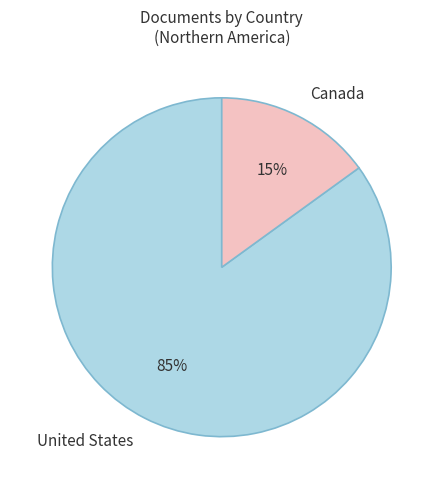

To the nearest percent, what is the average slice percentage?

50%